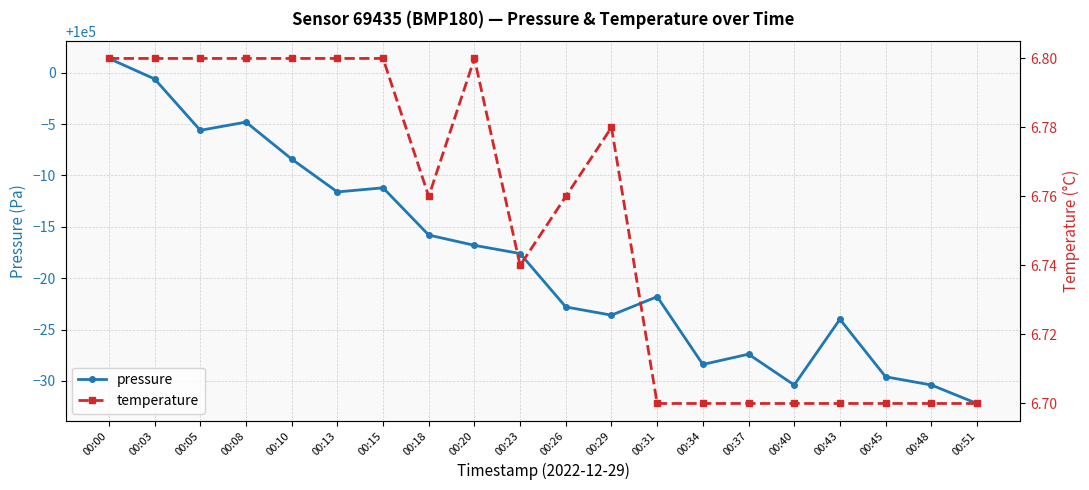

What is the difference between the second highest and minimum values in the pressure series?

31.6